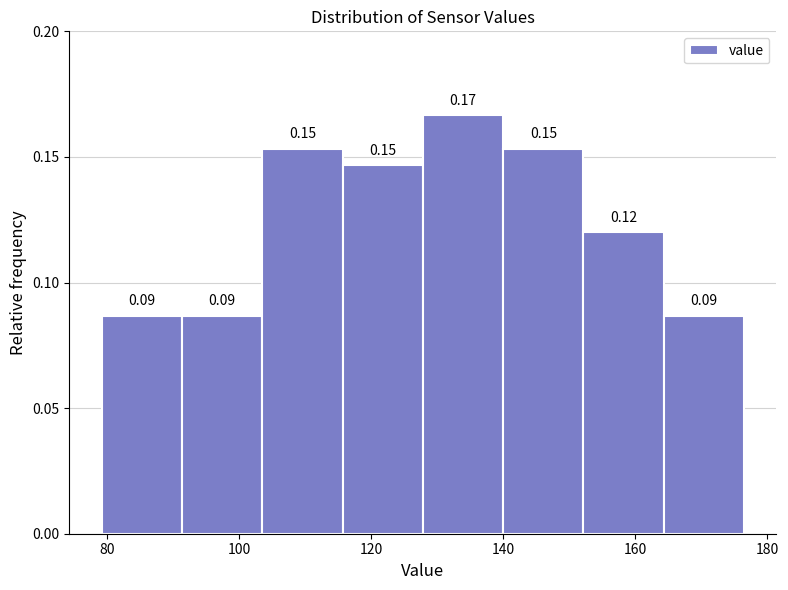

Which range on the x-axis has the tallest bar?

128 to 140